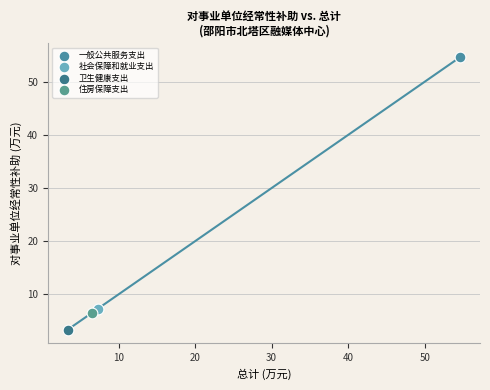

Which series contains the highest Y value?

一般公共服务支出